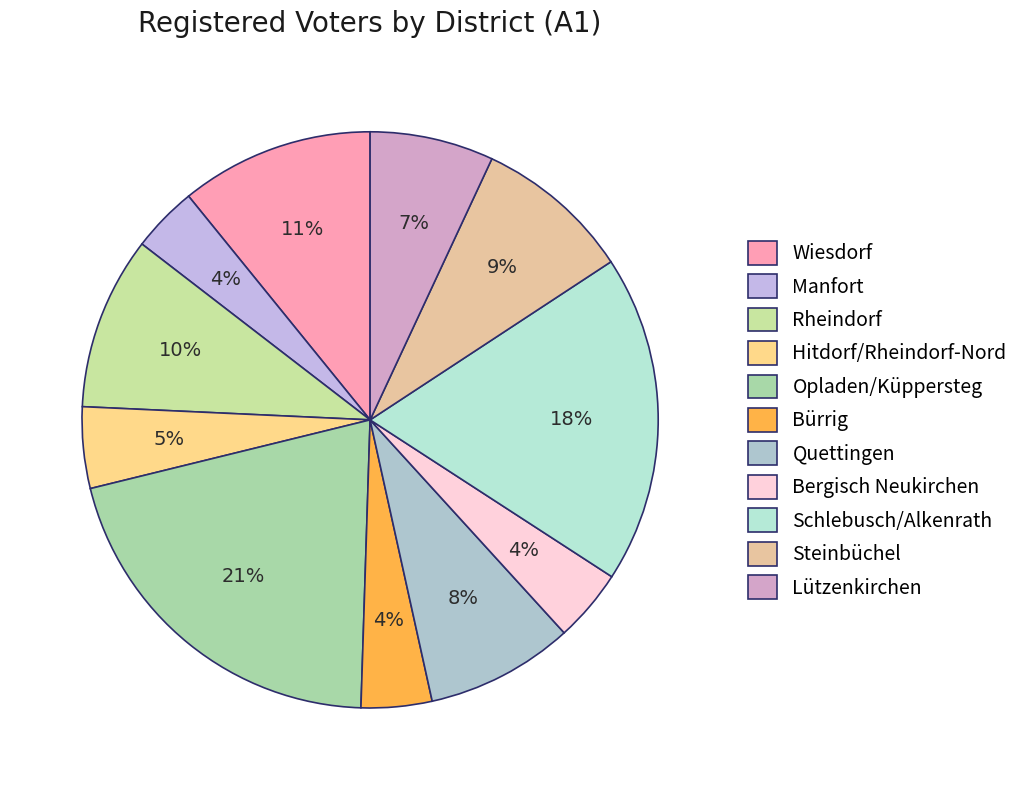

What percentage is the Wiesdorf slice, to the nearest percent?

11%